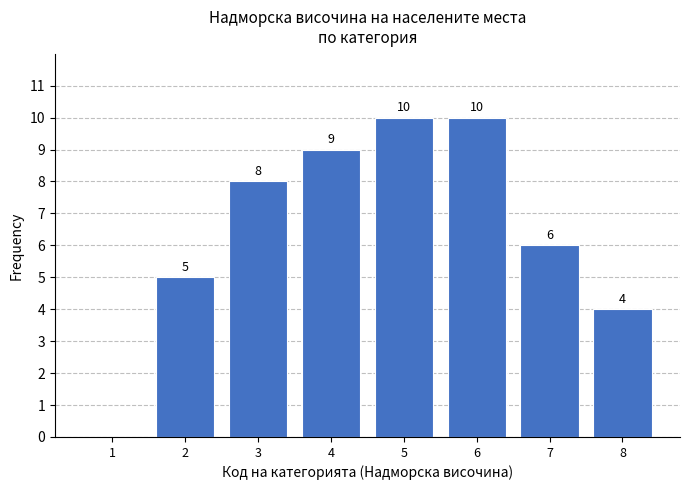

Reading left to right, what are all the values shown in this chart?

1=0	2=5	3=8	4=9	5=10	6=10	7=6	8=4